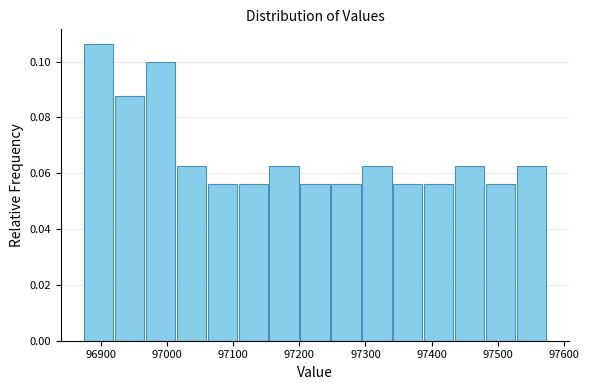

Over which range of the x-axis is the bar tallest?

96880 to 96920